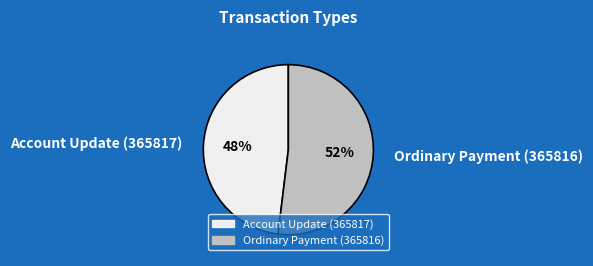

To the nearest percent, what is the average slice percentage?

50%